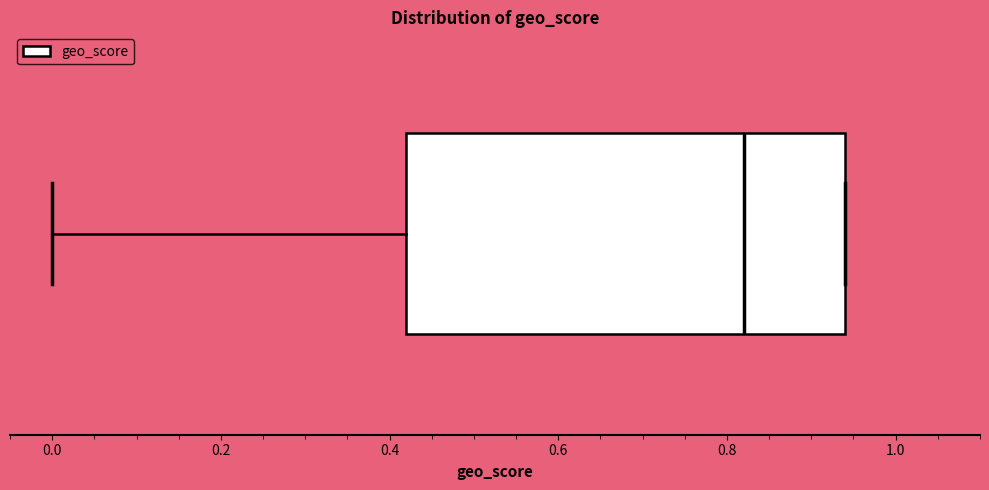

Where does the median line of the box sit on the x-axis? The values are not printed on the chart, so give them approximately, as read against the axis.

0.82